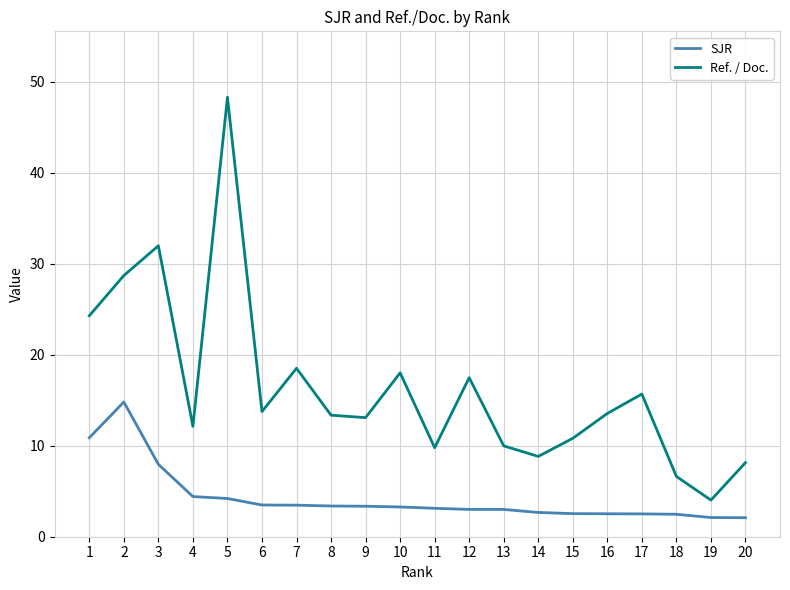

Which series changed the most between 2 and 11?

Ref. / Doc.